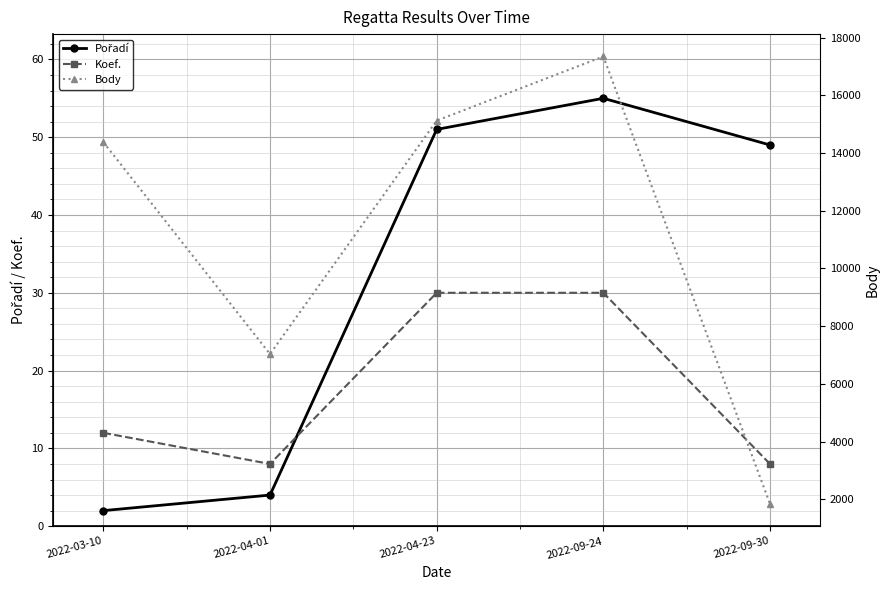

Reading right to left, transcribe all the data shown in this chart.

Pořadí: 49	55	51	4	2
Koef.: 8	30	30	8	12
Body: 1843	17344	15121	7033	14375